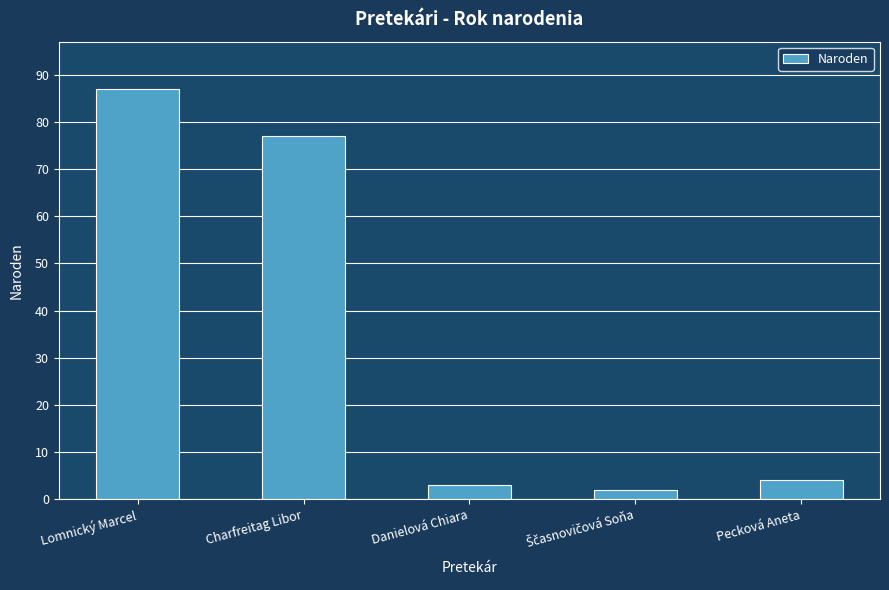

What is the greatest value displayed?

87